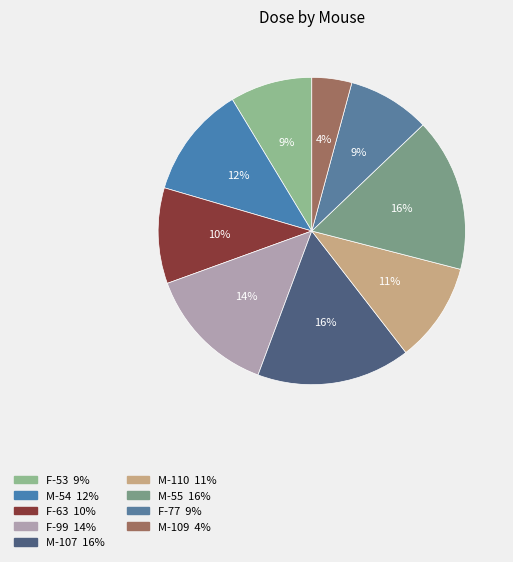

Is the sum of F-63 and M-107 greater than half?

No